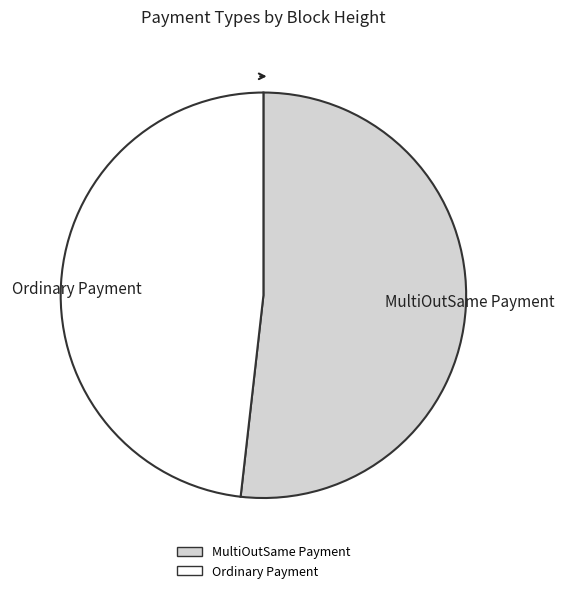

True or false: MultiOutSame Payment accounts for 44% of the total.

False